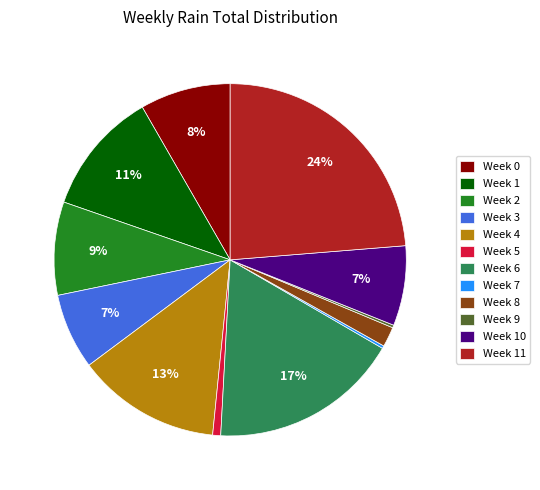

To the nearest percent, what percentage of the pie is Week 5?

1%